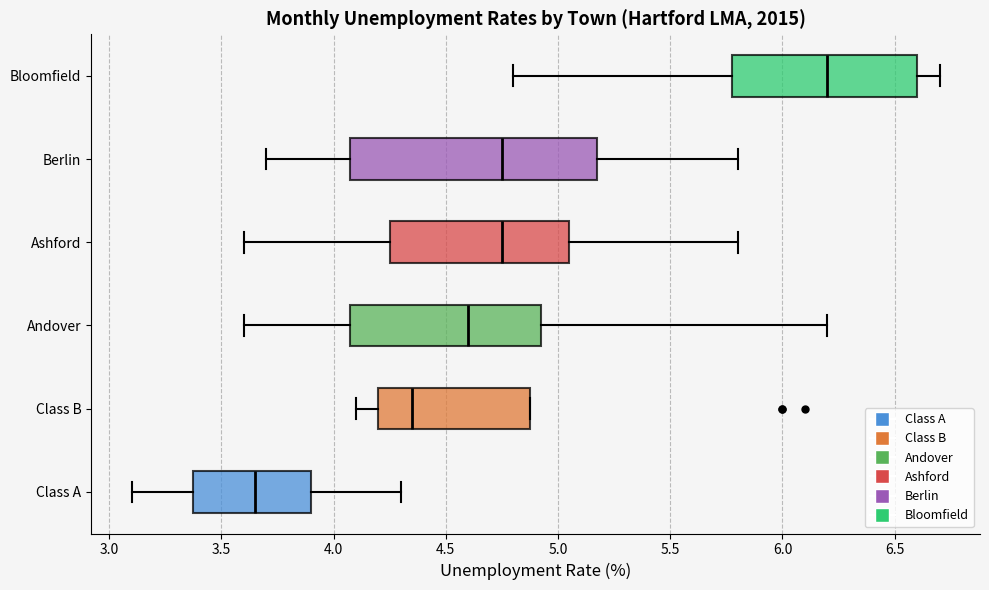

Which box is the widest, from its left edge to its right edge?

Berlin